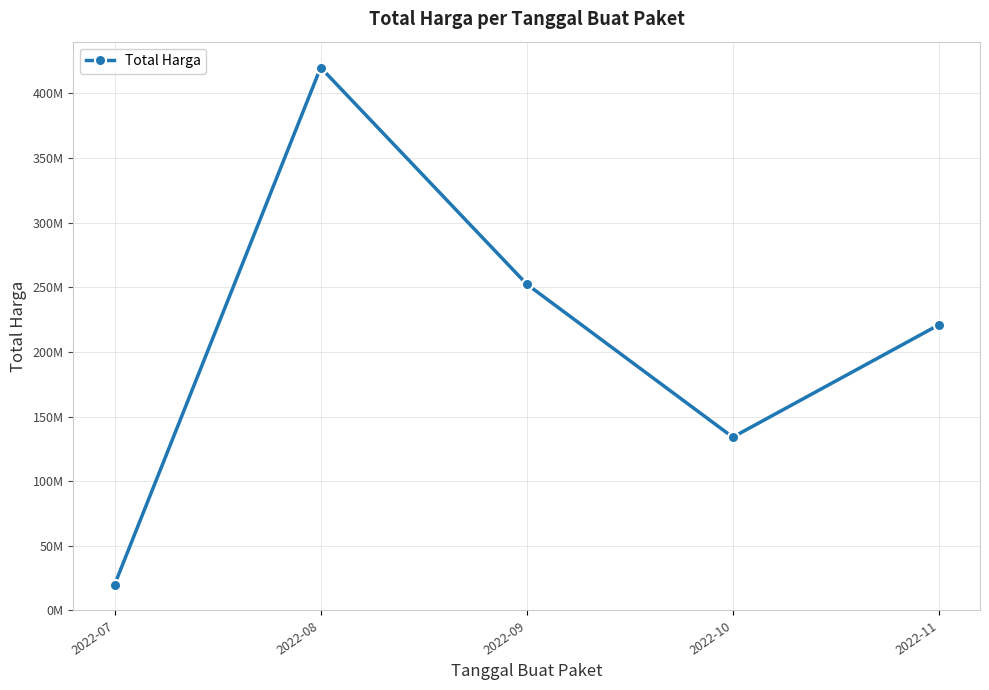

At which category does the chart reach its peak across all series?

2022-08